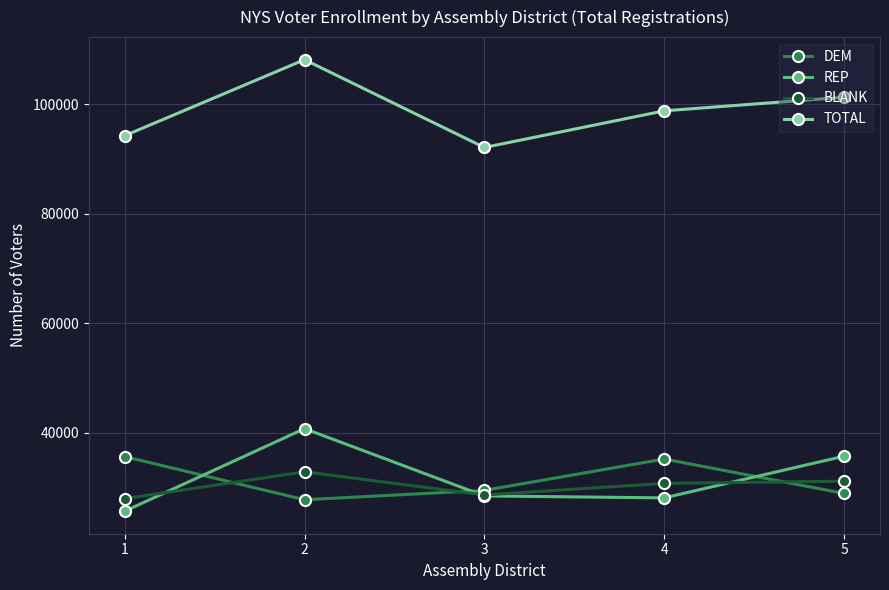

At which category does BLANK reach its first local valley?

3